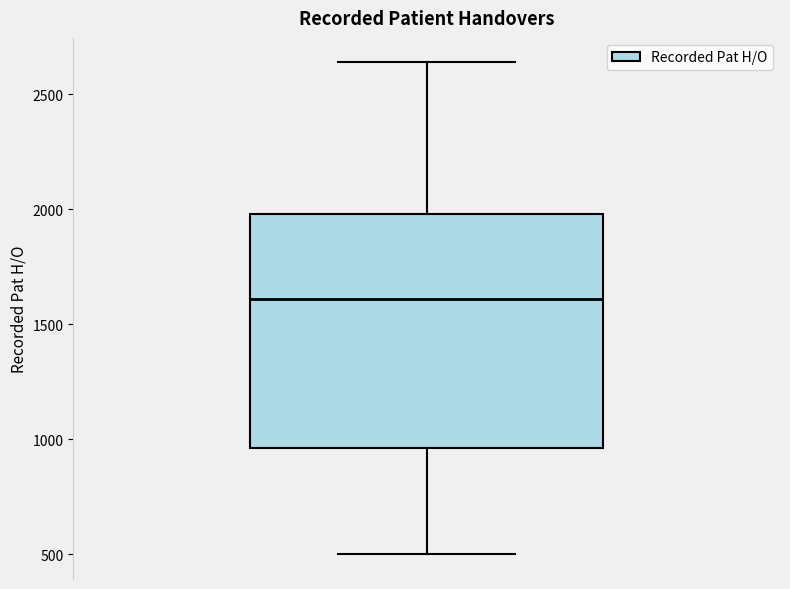

Where does the median line of the box sit on the y-axis? The values are not printed on the chart, so give them approximately, as read against the axis.

1600